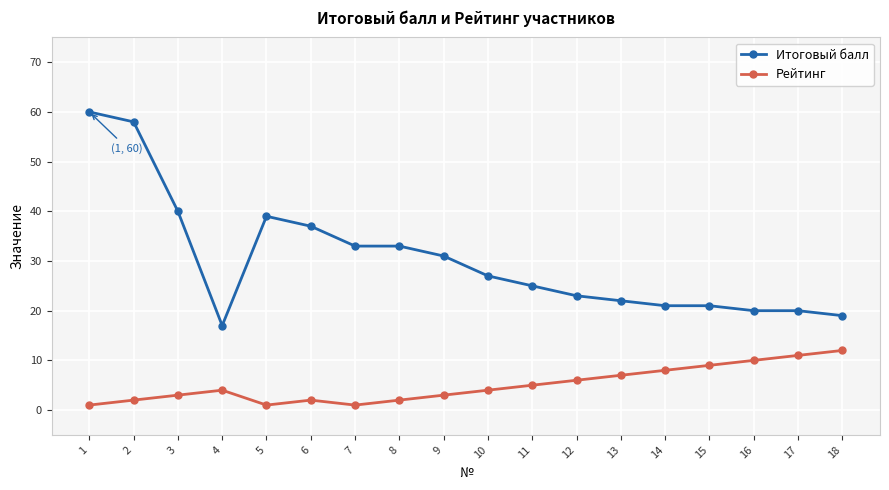

Which series has the largest total across all categories?

Итоговый балл